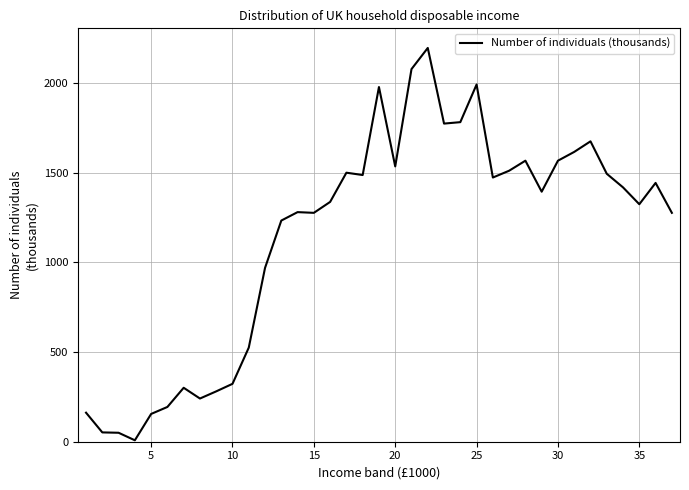

What is the difference between the maximum and minimum values?

2189